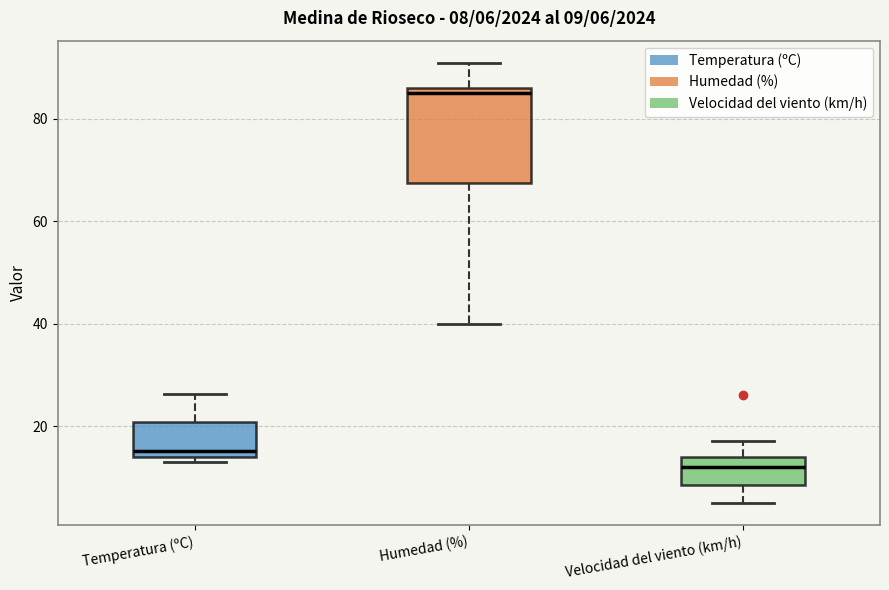

Which box is the tallest, from its lower edge to its upper edge?

Humedad (%)